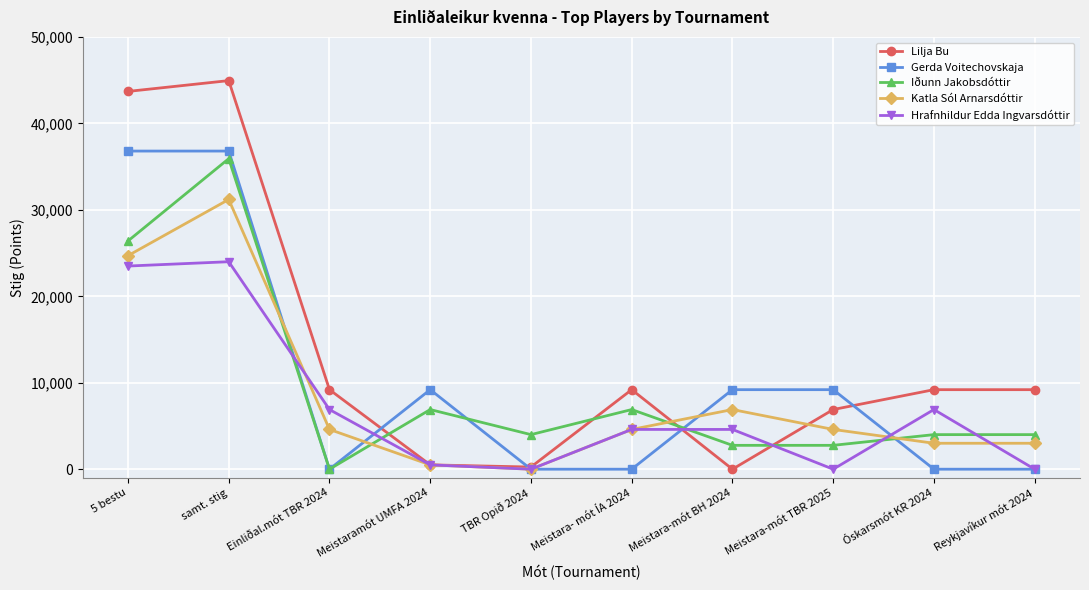

At which category does Gerda Voitechovskaja reach its first local valley?

Einliðal.mót TBR 2024